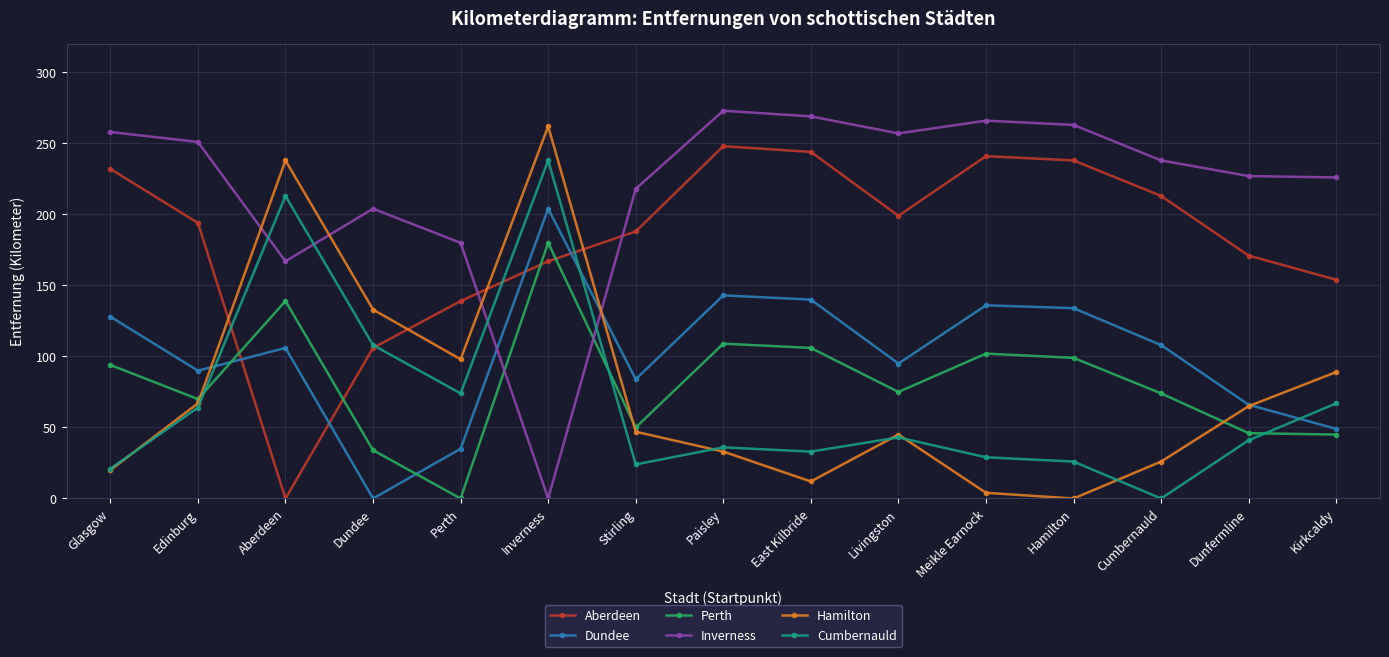

What position from the left is Livingston?

10